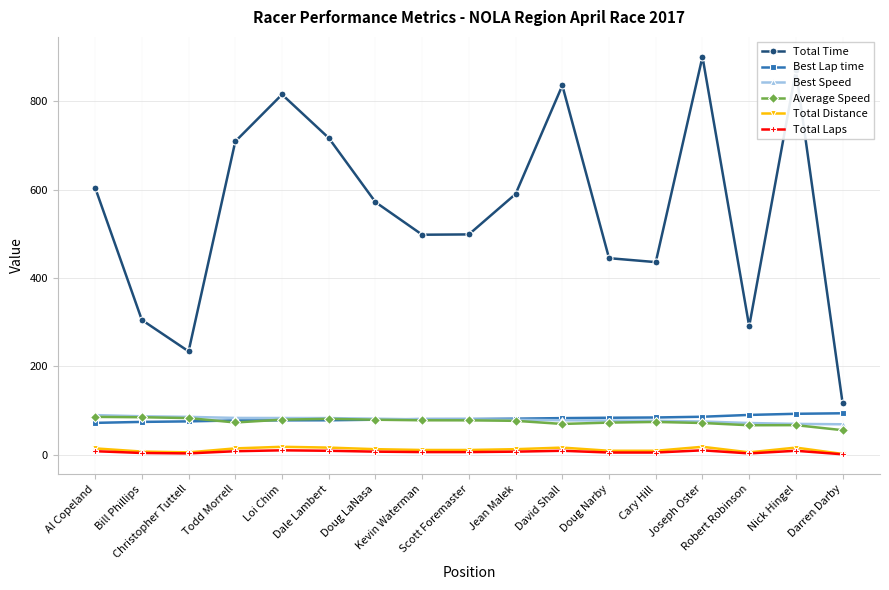

Which series has the largest total across all categories?

Total Time